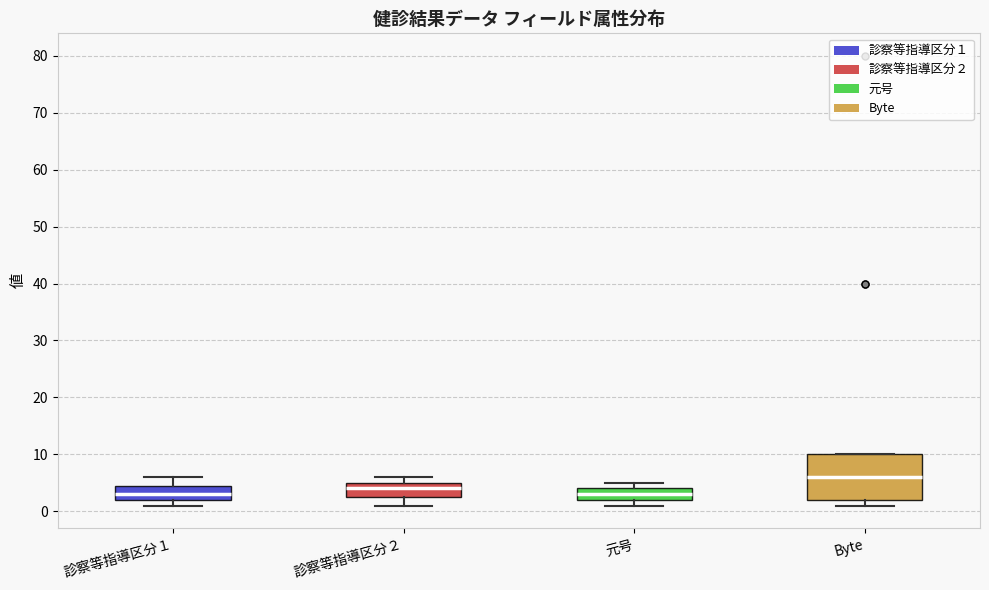

Reading left to right, read every box against the y-axis: the position of its median line, the range the box covers, and the ends of its whiskers. The values are not printed on the chart, so give them approximately, as read against the axis.

診察等指導区分１: median 3, box 2 to 5, whiskers 1 to 6
診察等指導区分２: median 4, box 3 to 5, whiskers 1 to 6
元号: median 3, box 2 to 4, whiskers 1 to 5
Byte: median 6, box 2 to 10, whiskers 1 to 10